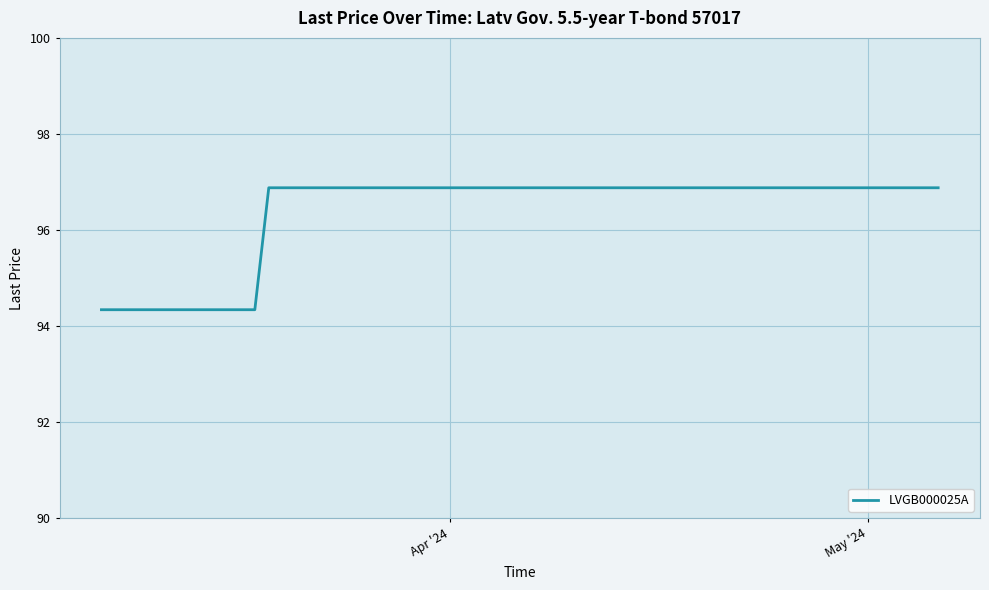

What is the difference between the maximum and minimum values?

2.5